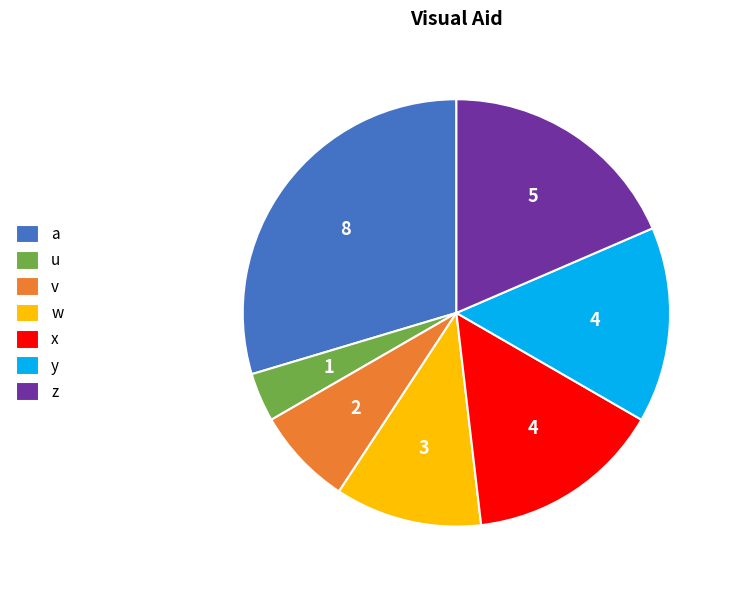

How many segments does this pie chart have?

7